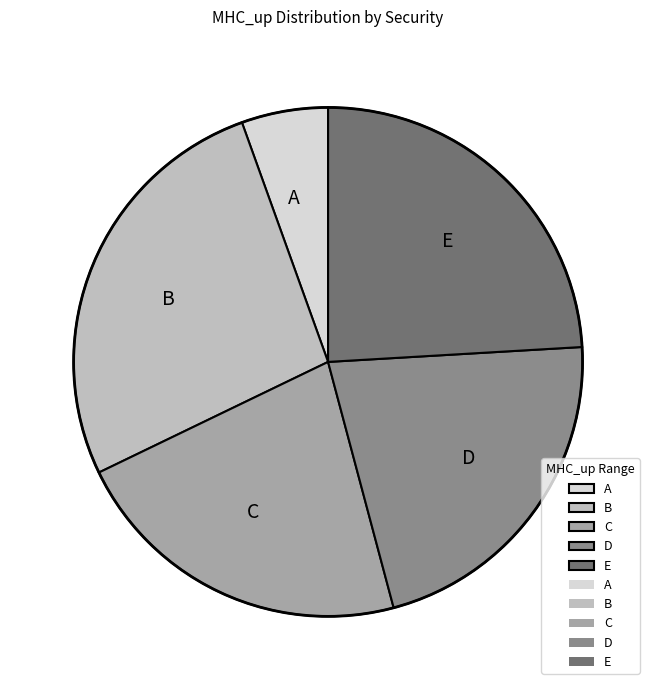

Is there any slice that represents more than half of the pie?

No